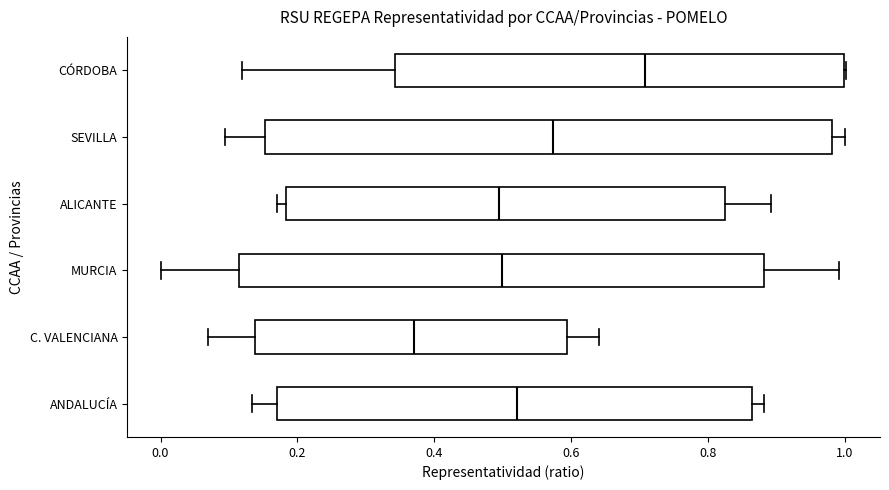

Comparing the boxes themselves (not the whiskers), which one is the widest?

SEVILLA